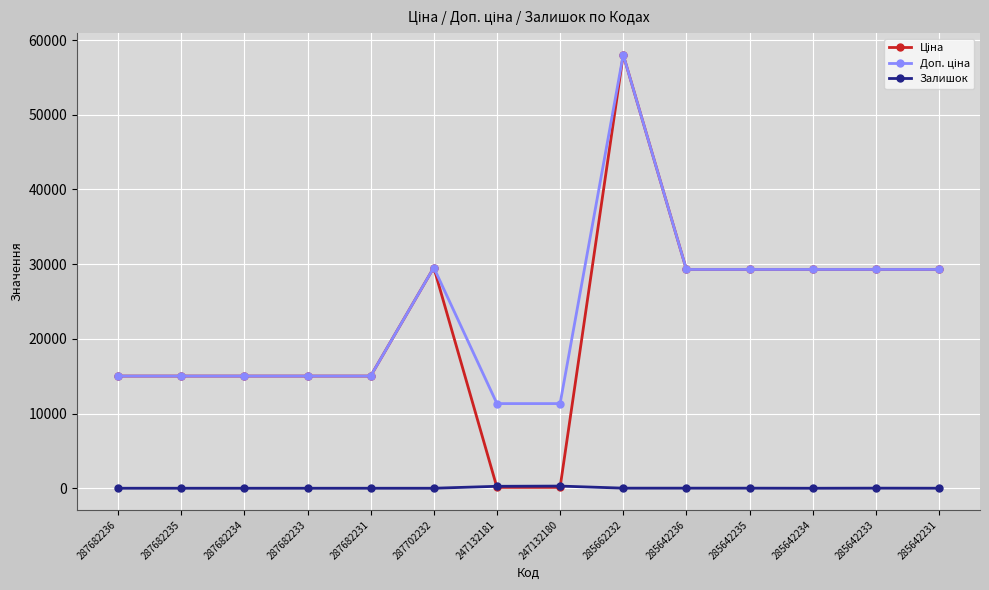

At which category is the sum across all series the highest?

285662232